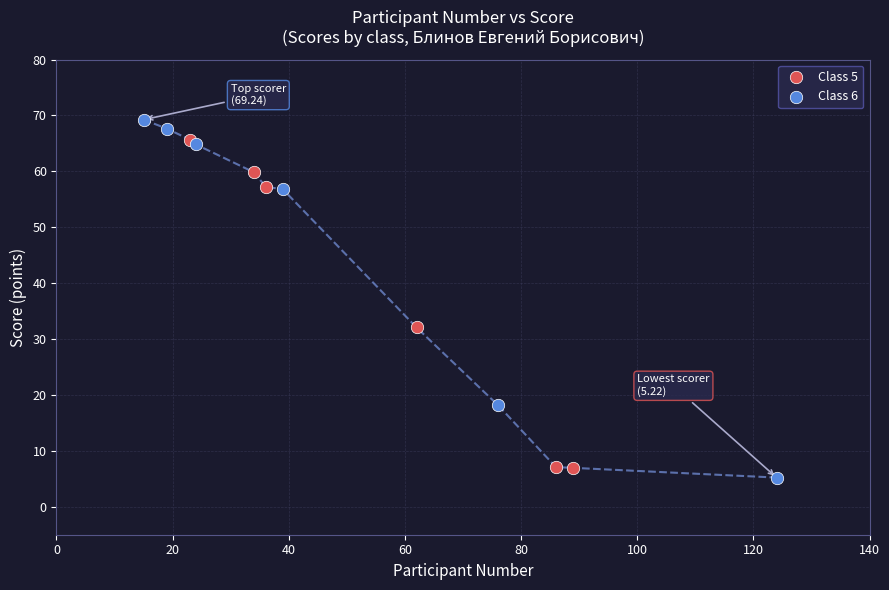

Which series reaches the minimum Y coordinate?

Class 6